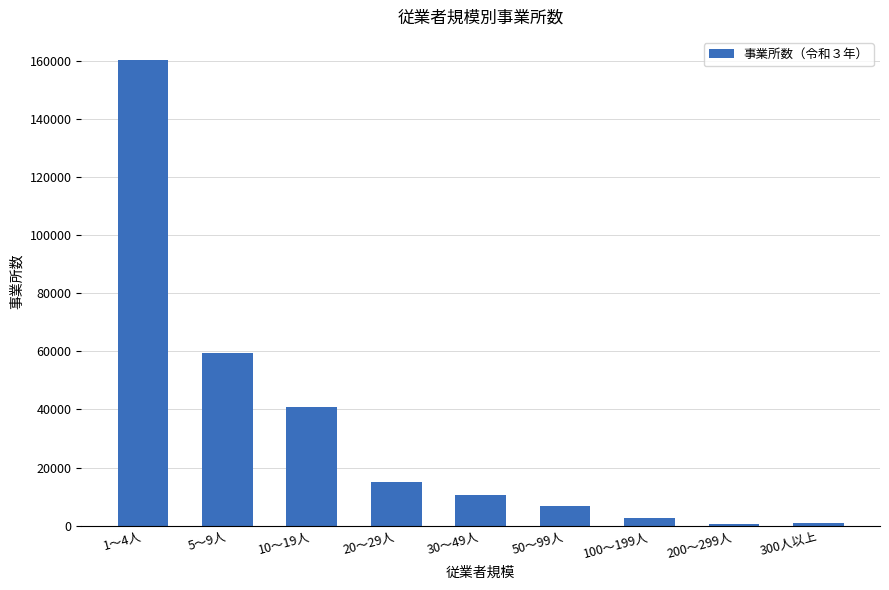

What is the smallest value displayed?

768